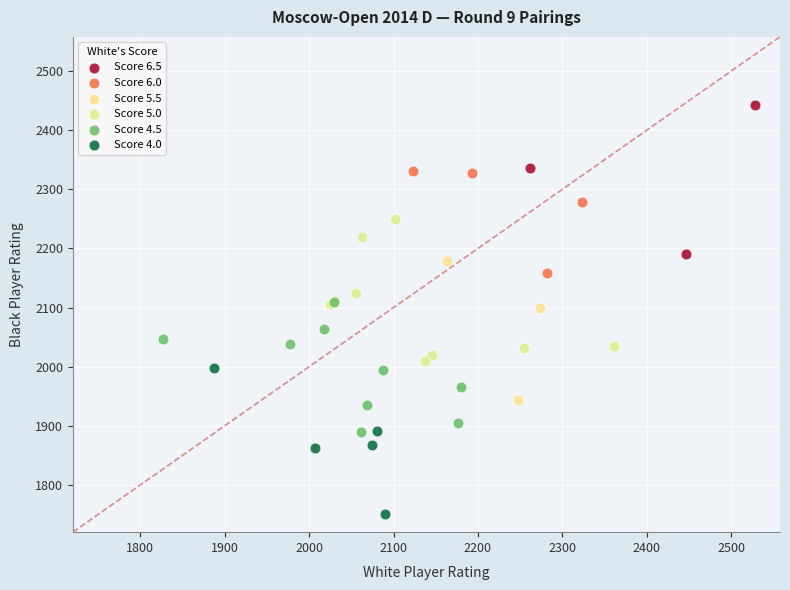

Which series reaches the maximum Y coordinate?

Score 6.5